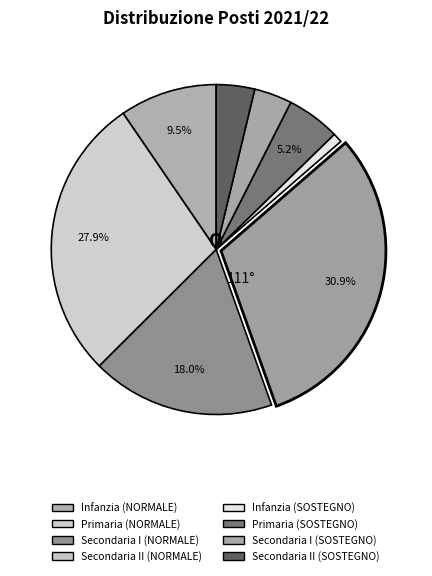

How many slices are in this pie chart?

8